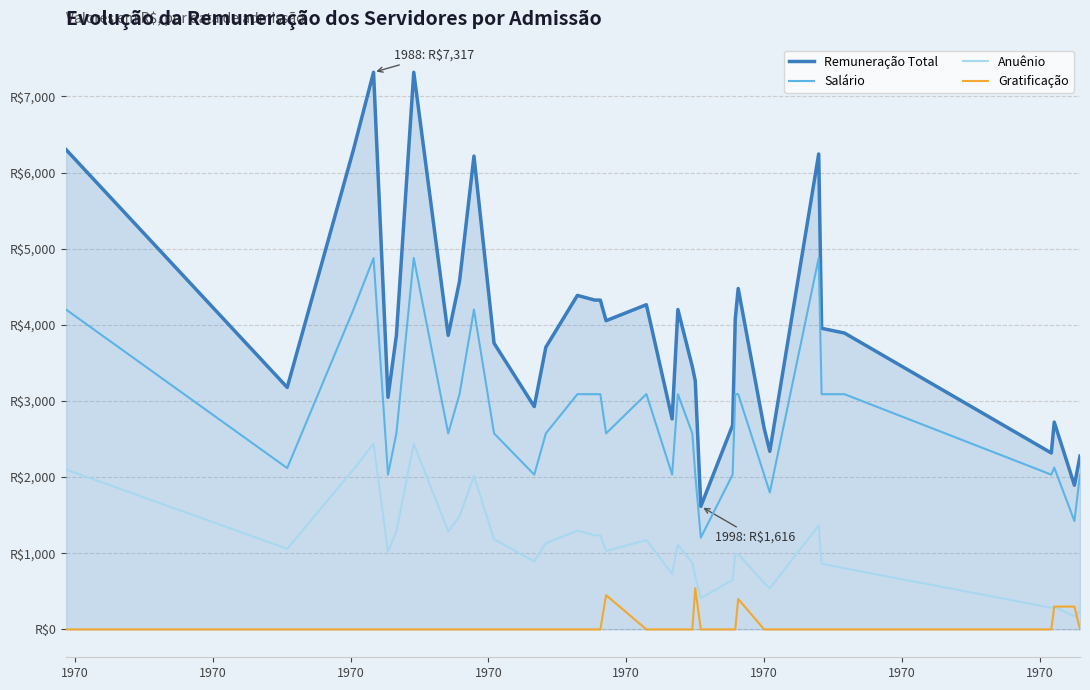

Does the chart display data point markers on the line(s)?

No